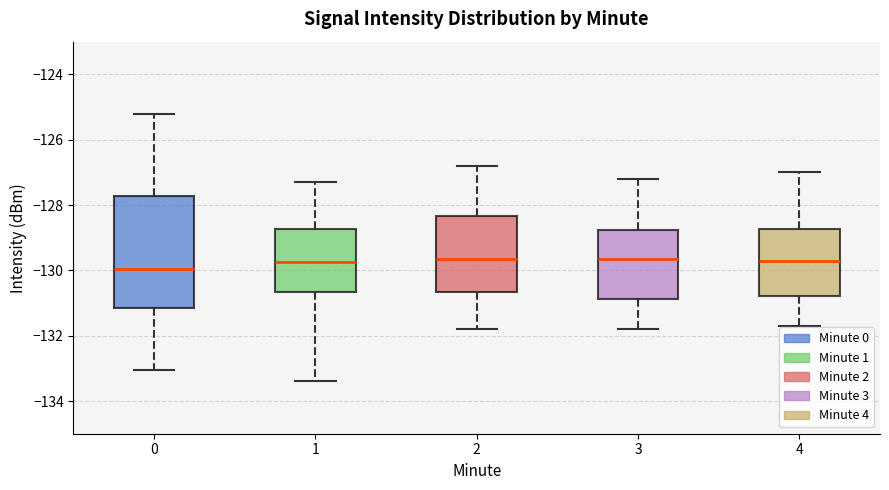

Where does the median line of the box at x = 0 sit on the y-axis? The values are not printed on the chart, so give them approximately, as read against the axis.

-130.0